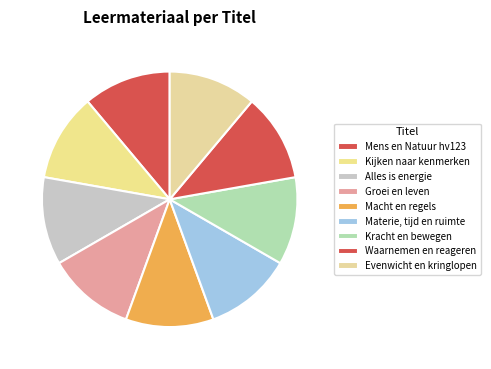

How many slices are in this pie chart?

9